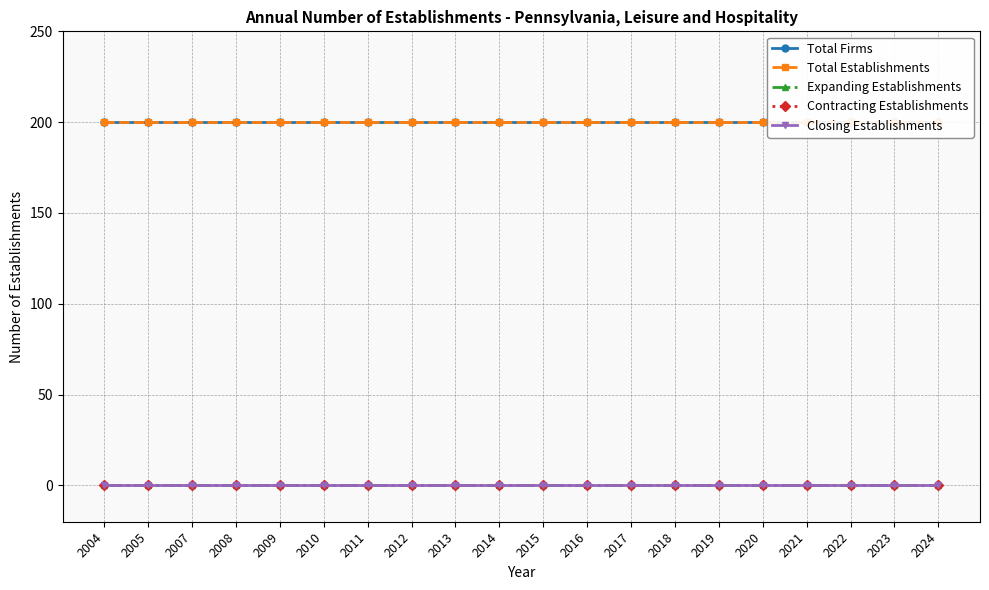

Which series has the largest range (max minus min)?

Total Firms